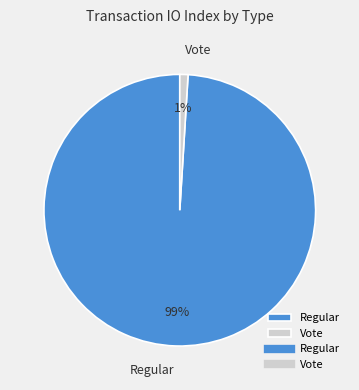

Is there a majority slice in this chart?

Yes